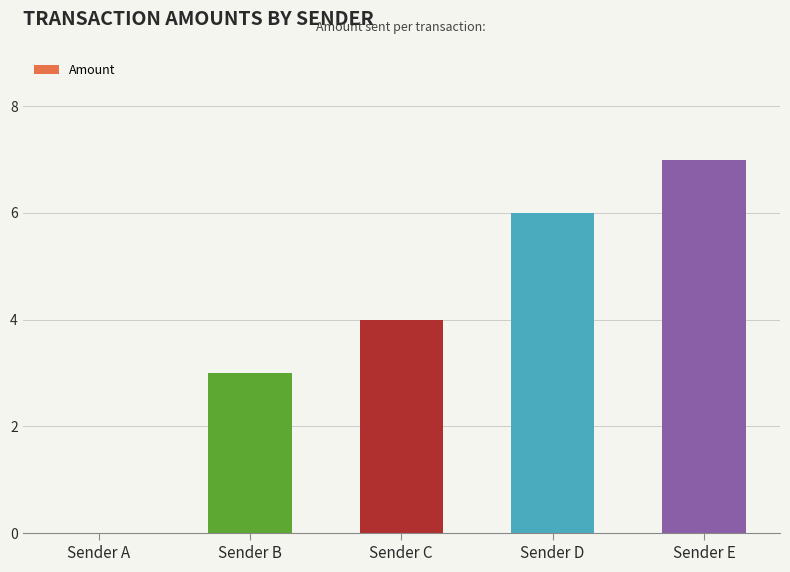

Where is the data nearest to the value 3?

Sender B